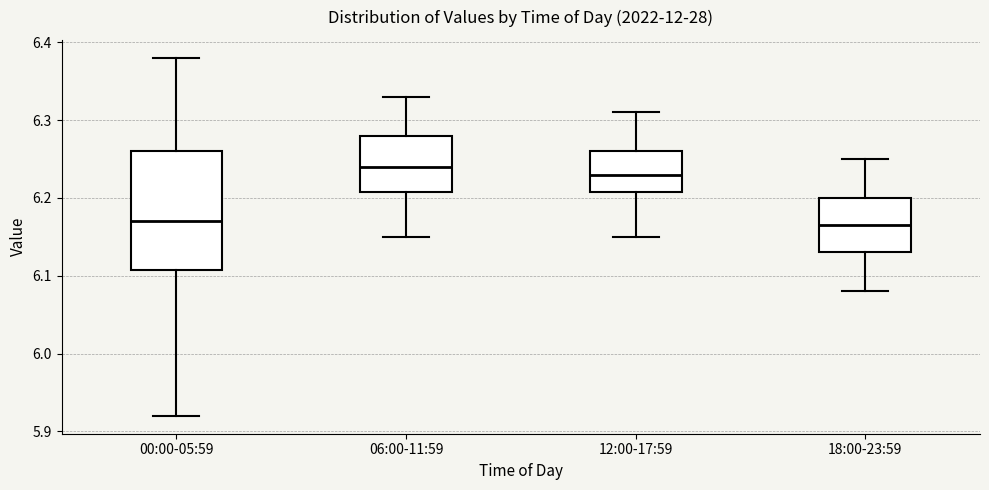

Reading left to right, read every box against the y-axis: the position of its median line, the range the box covers, and the ends of its whiskers. The values are not printed on the chart, so give them approximately, as read against the axis.

00:00-05:59: median 6.17, box 6.11 to 6.26, whiskers 5.92 to 6.38
06:00-11:59: median 6.24, box 6.21 to 6.28, whiskers 6.15 to 6.33
12:00-17:59: median 6.23, box 6.21 to 6.26, whiskers 6.15 to 6.31
18:00-23:59: median 6.17, box 6.13 to 6.20, whiskers 6.08 to 6.25